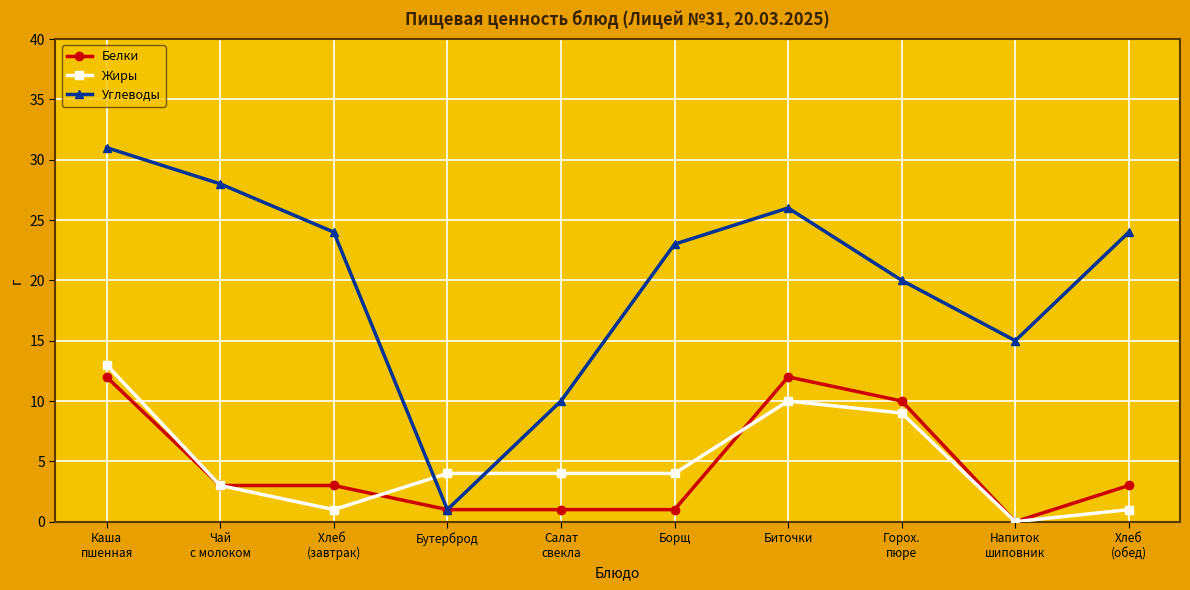

The value of Белки at Хлеб
(обед) is 3. True or false?

True